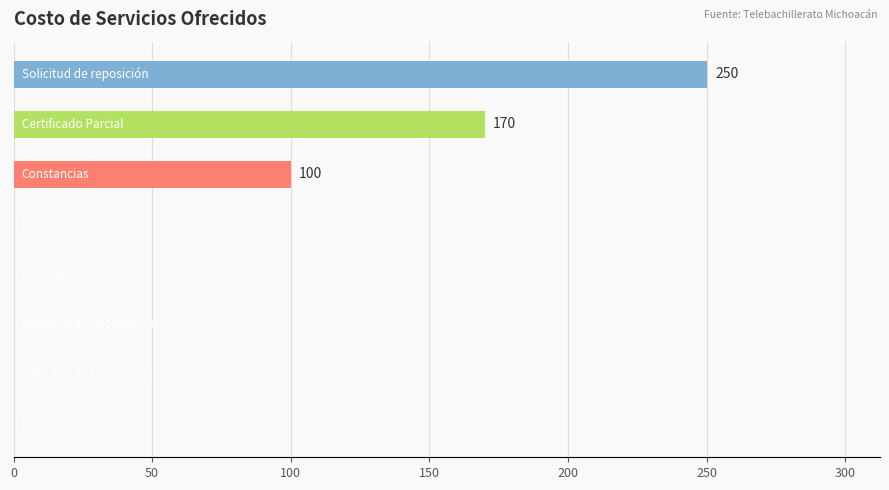

What is the sum of all values?

520